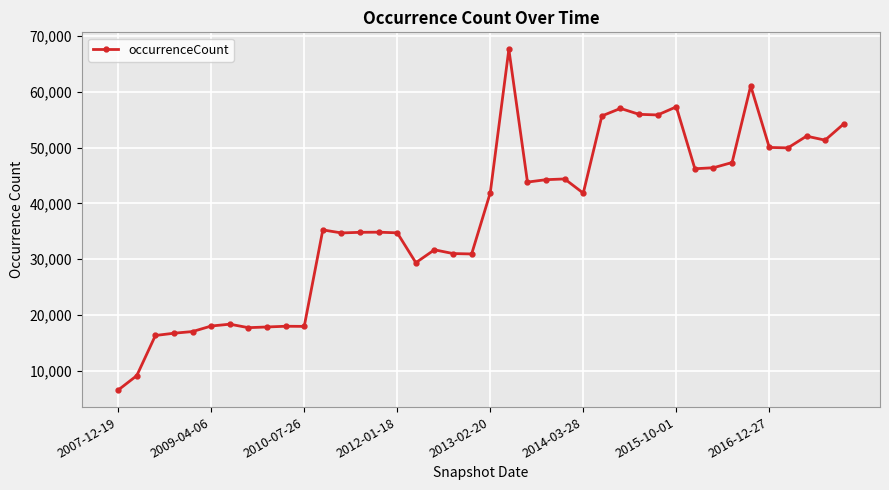

What is the sum of all values?

1495774